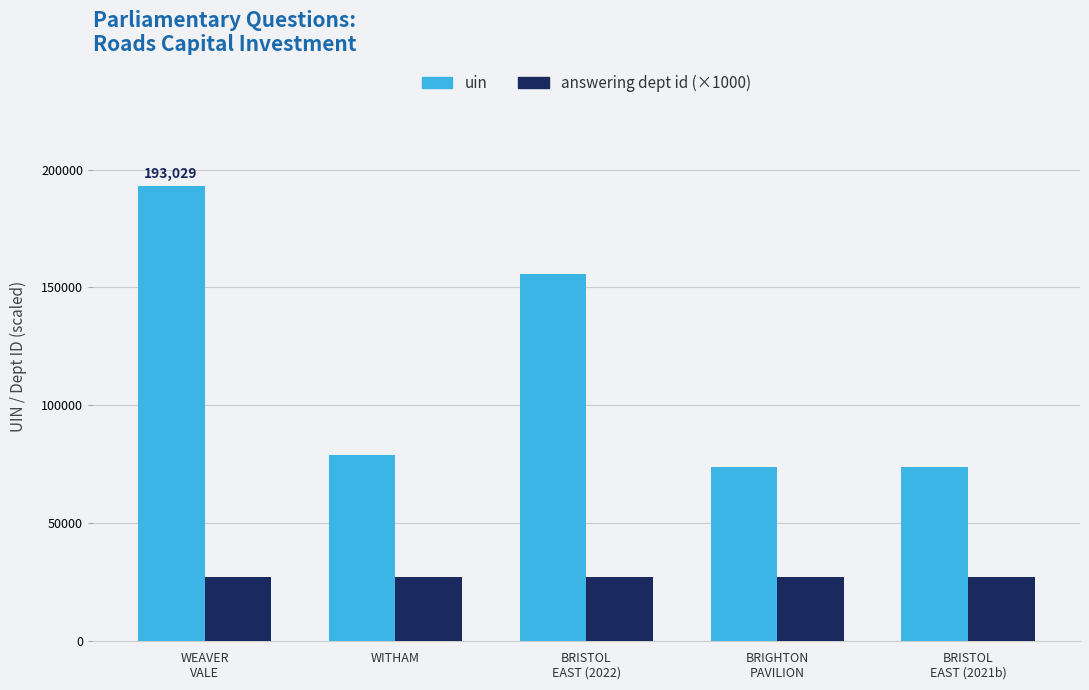

The uin series shows 78702 at WITHAM. True or false?

True